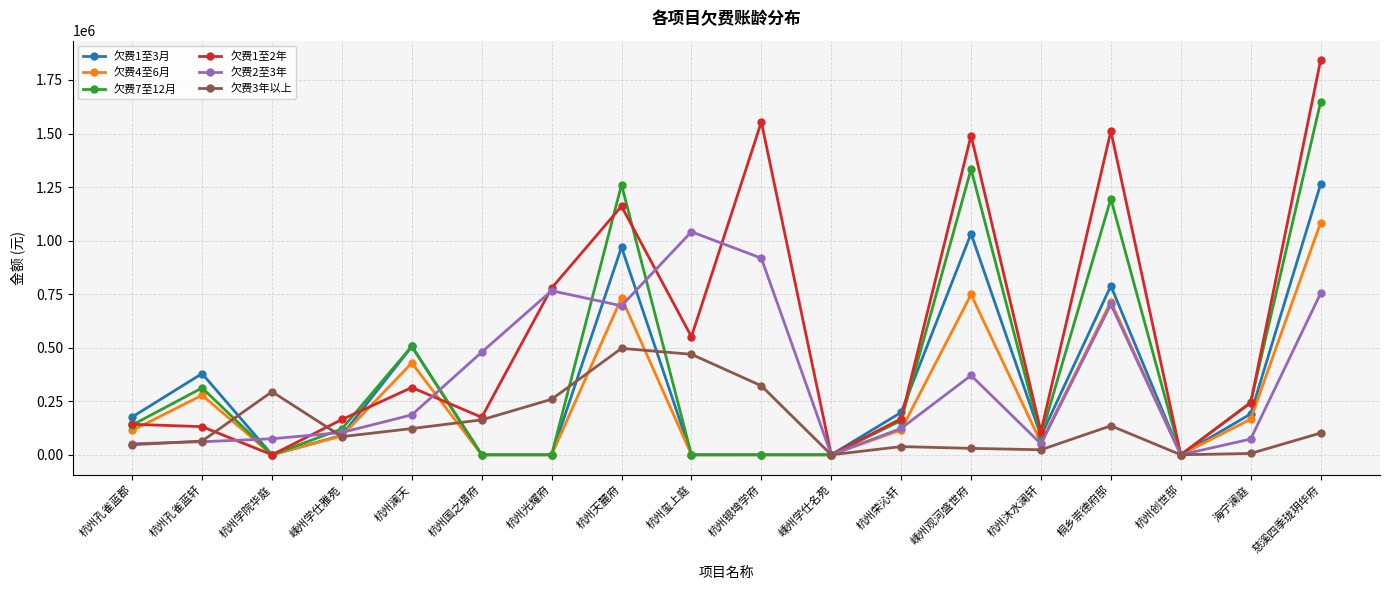

How many interior local valleys does the 欠费3年以上 series have?

4